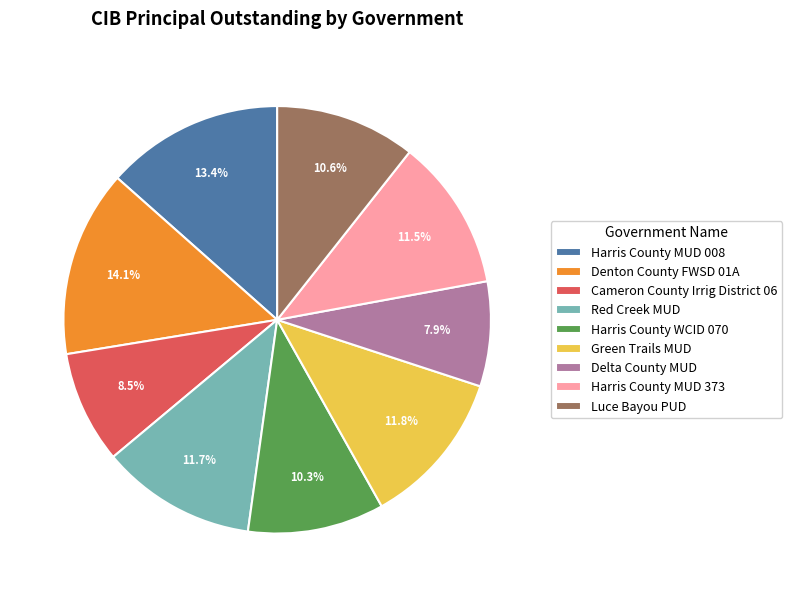

To the nearest percent, what percentage of the pie is Luce Bayou PUD?

11%